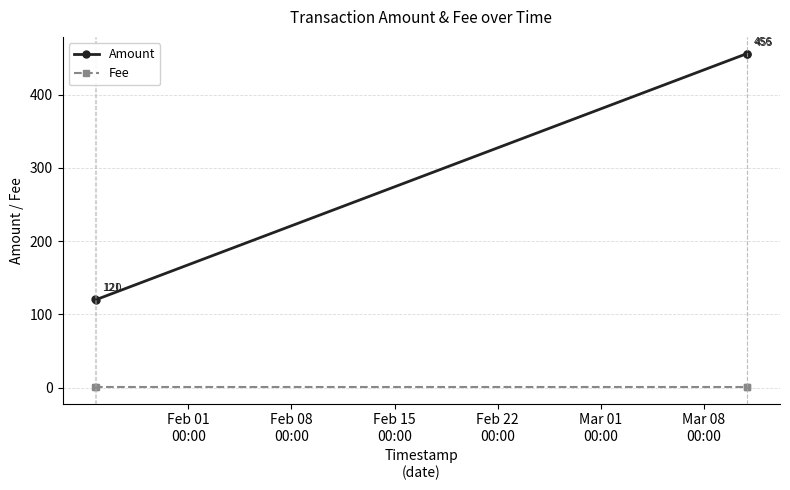

True or false: Amount and Fee cross at least once.

False